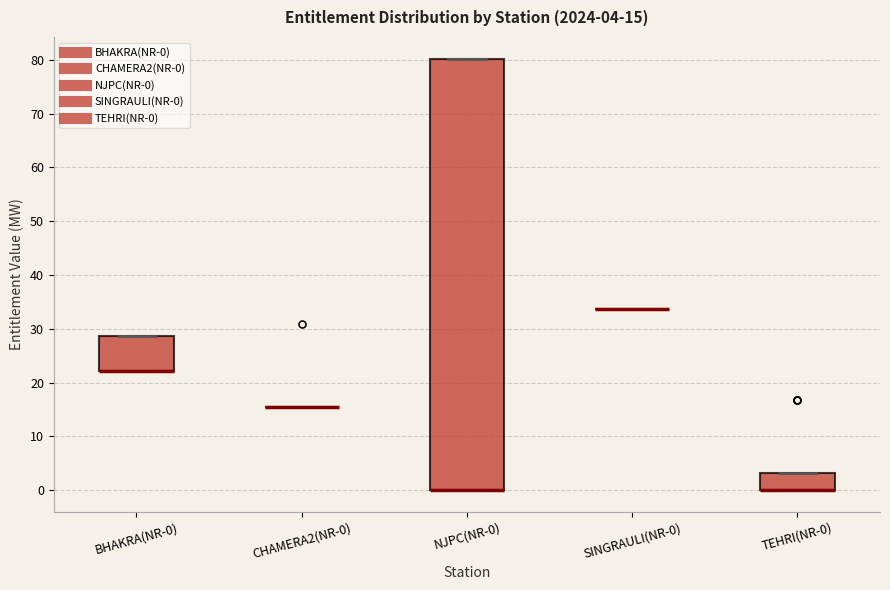

Comparing the boxes themselves (not the whiskers), which one is the tallest?

NJPC(NR-0)